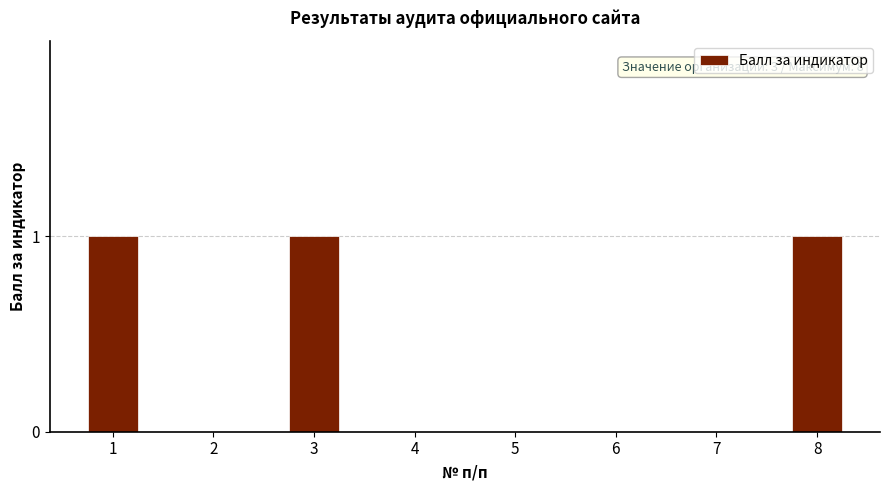

What is the maximum value shown in the chart?

1